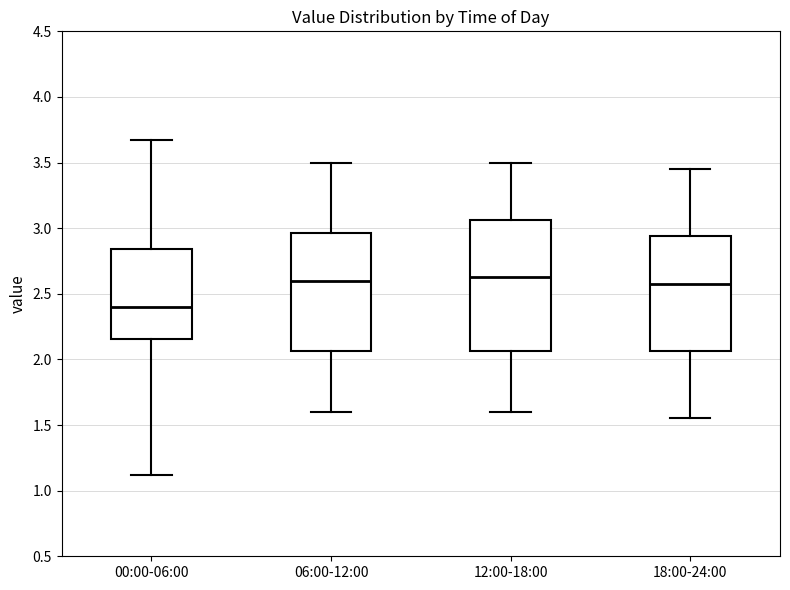

Reading left to right, read every box against the y-axis: the position of its median line, the range the box covers, and the ends of its whiskers. The values are not printed on the chart, so give them approximately, as read against the axis.

00:00-06:00: median 2.40, box 2.15 to 2.85, whiskers 1.10 to 3.65
06:00-12:00: median 2.60, box 2.05 to 2.95, whiskers 1.60 to 3.50
12:00-18:00: median 2.65, box 2.05 to 3.05, whiskers 1.60 to 3.50
18:00-24:00: median 2.60, box 2.05 to 2.95, whiskers 1.55 to 3.45